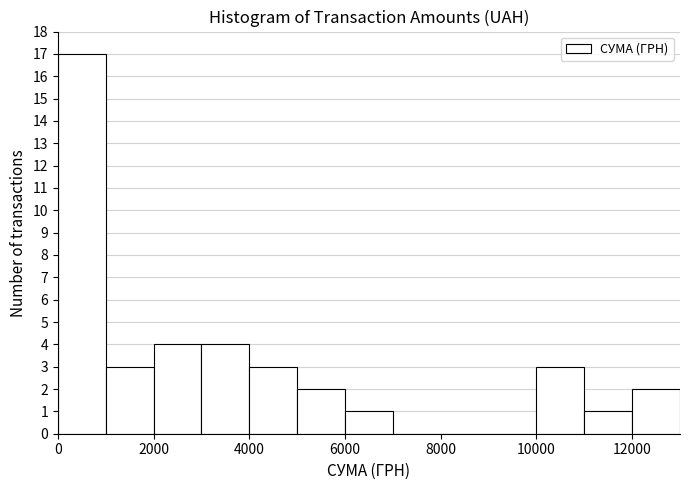

What is the height of the bar covering 12000 to 13000 on the x-axis? The values are not printed on the chart, so give them approximately, as read against the axis.

2